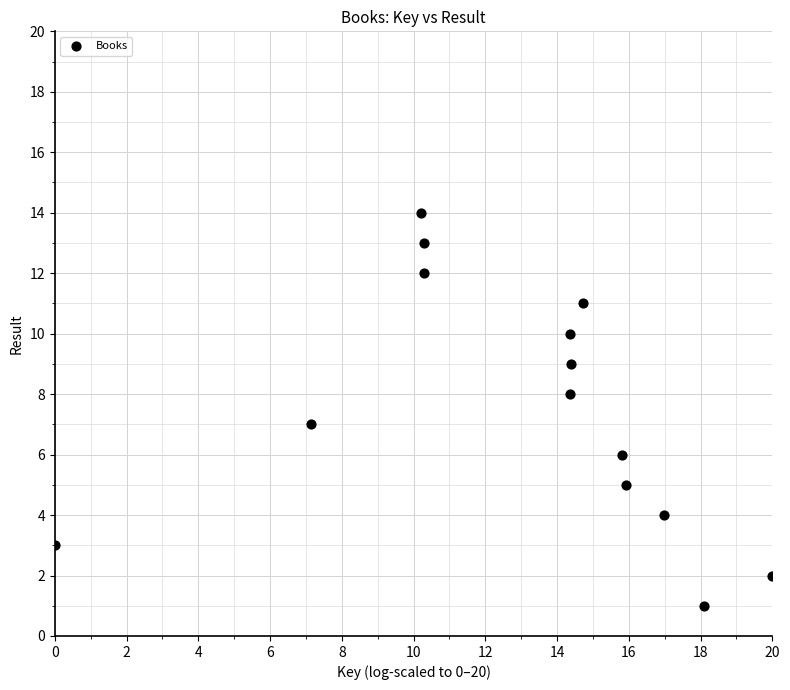

What is the range of Y values (max minus min)?

13